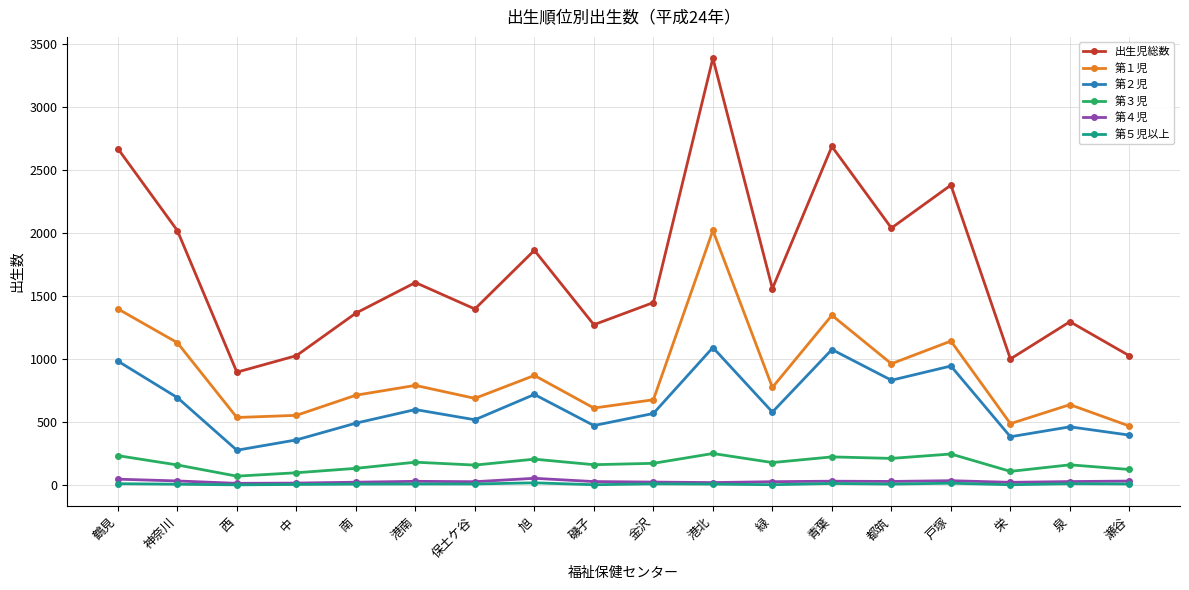

At how many categories does at least one series exceed 1958?

6